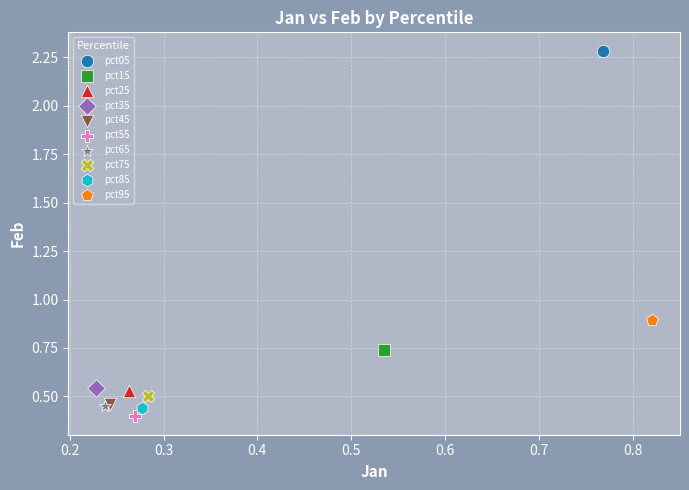

What are all the series names shown in the legend?

pct05, pct15, pct25, pct35, pct45, pct55, pct65, pct75, pct85, pct95